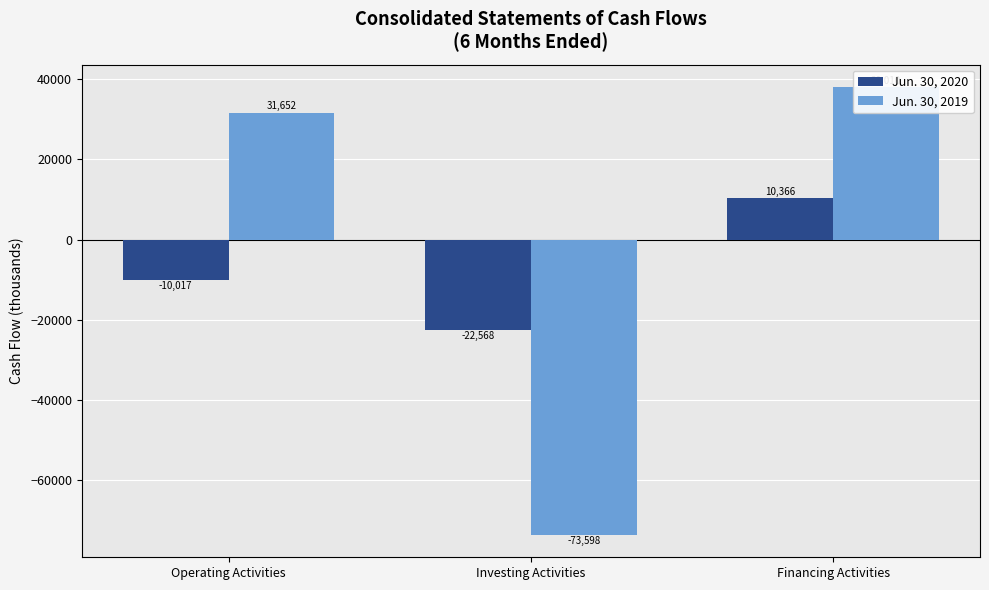

Which has a higher value, Operating Activities or Financing Activities?

Financing Activities